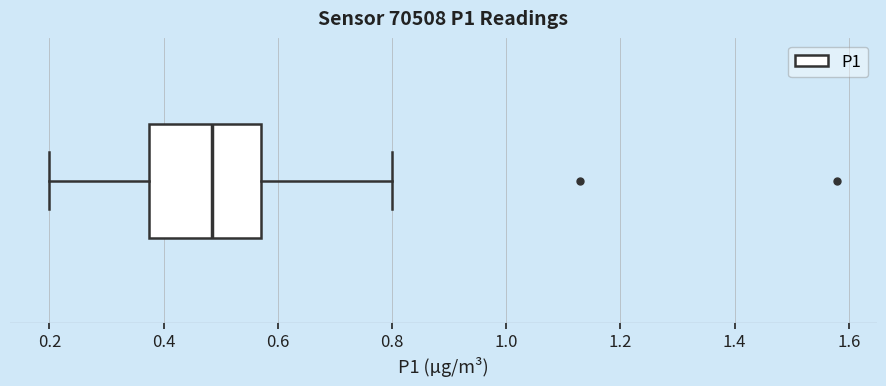

Where does the left whisker of the box end on the x-axis? The values are not printed on the chart, so give them approximately, as read against the axis.

0.20